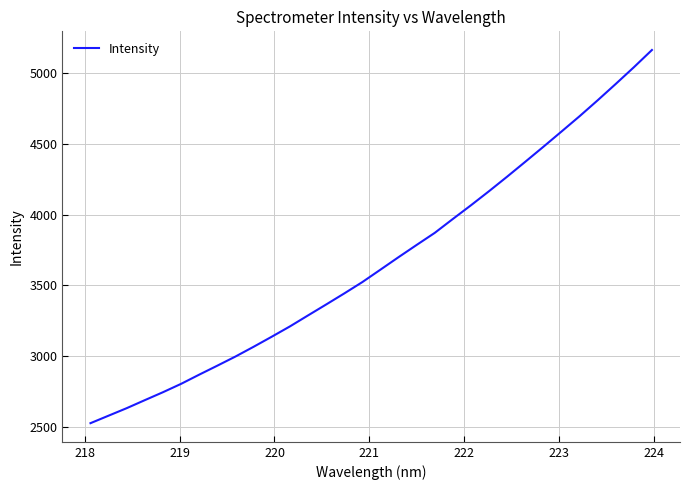

What is the maximum value shown in the chart?

5161.0